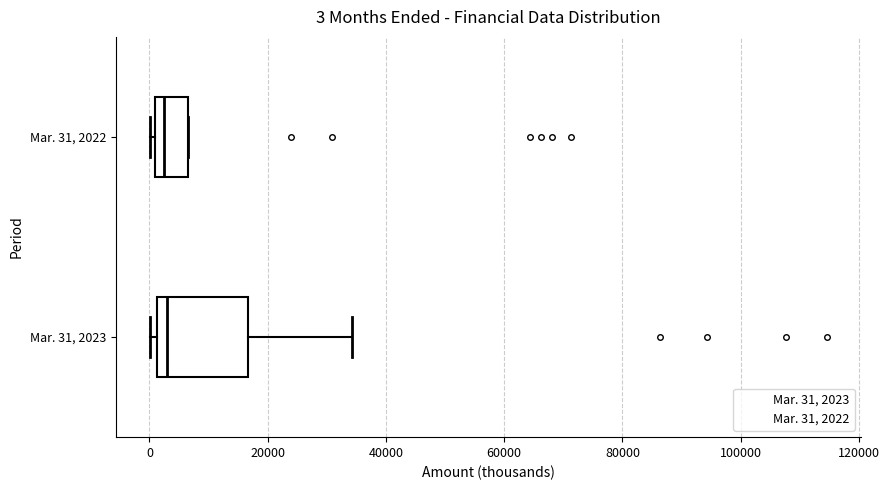

Which box is the widest, from its left edge to its right edge?

Mar. 31, 2023